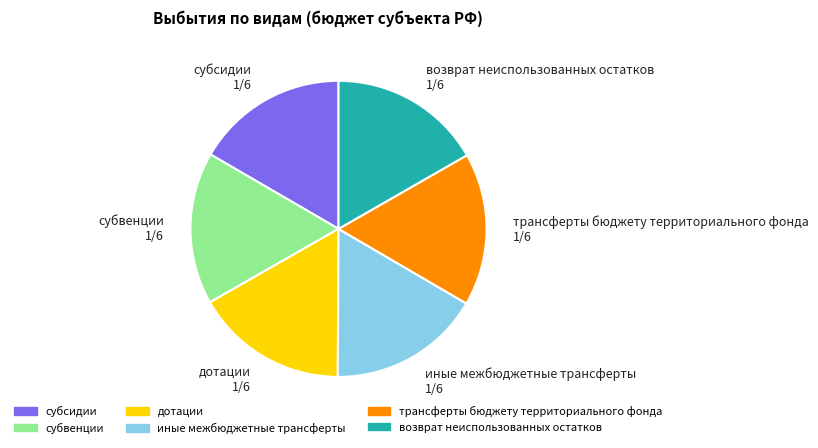

Approximately how many times larger is the value at субвенции 1/6 compared to иные межбюджетные трансферты 1/6?

1.0